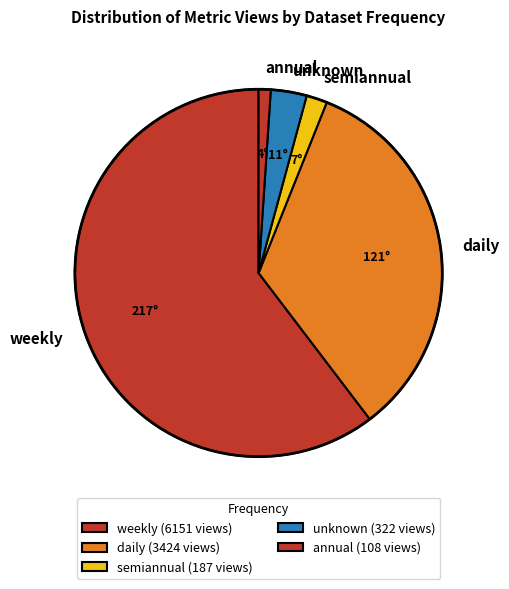

True or false: daily accounts for 34% of the total.

True